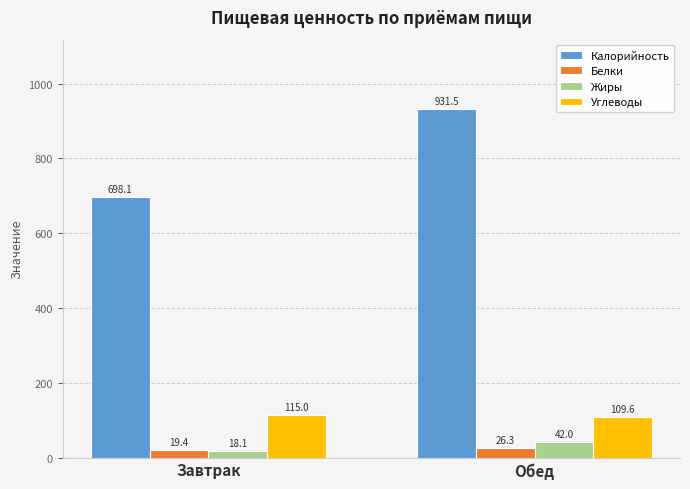

How many distinct data groups are displayed?

4